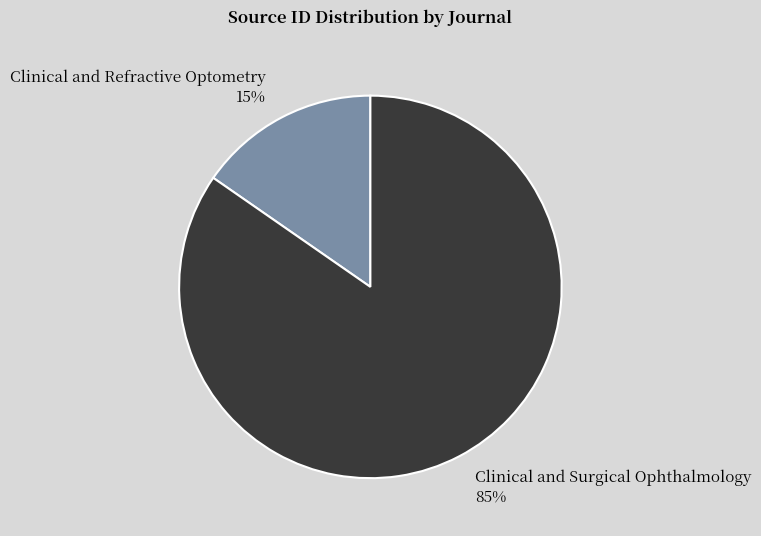

The Clinical and Refractive Optometry slice represents 15% of the pie. True or false?

True